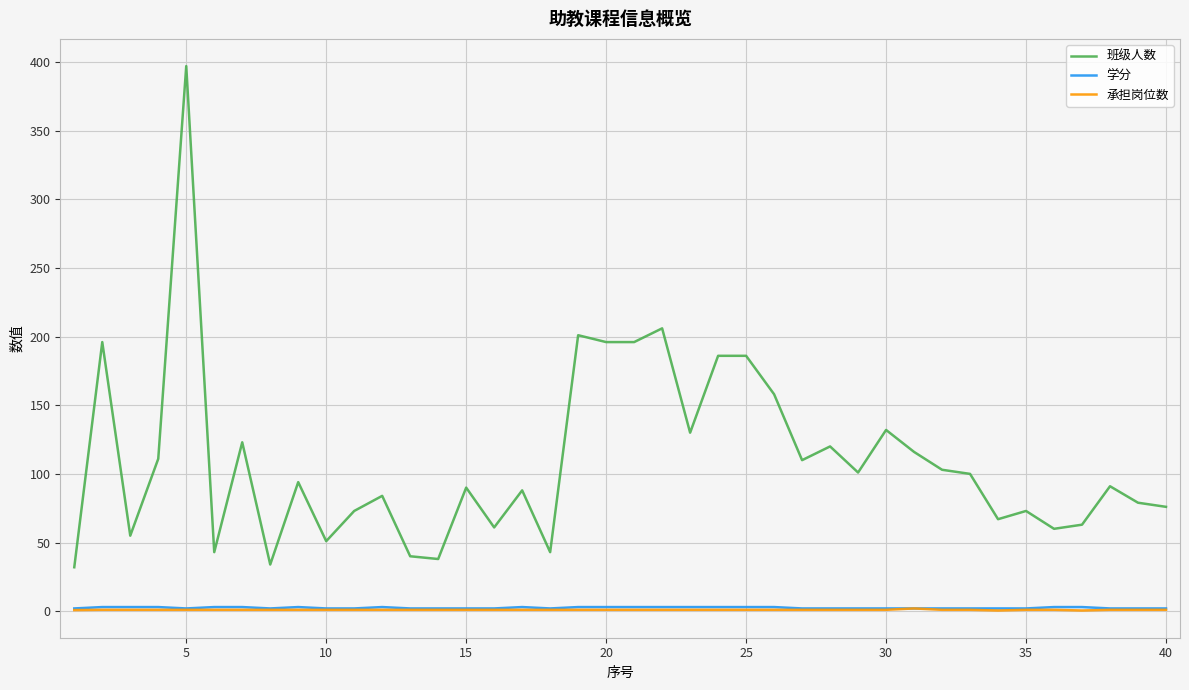

True or false: 班级人数 and 学分 intersect in this chart.

False